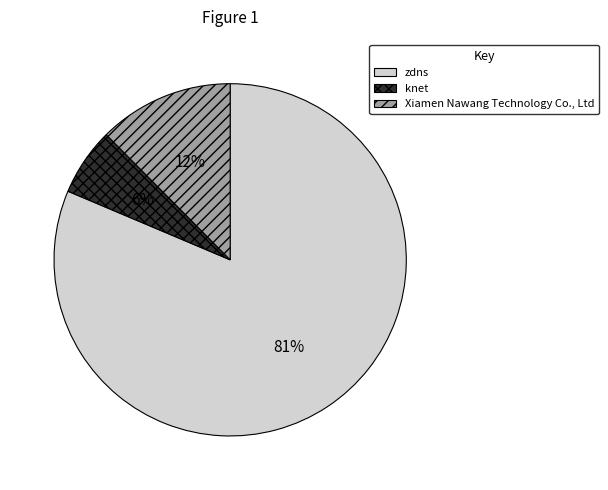

What percentage is the Xiamen Nawang Technology Co., Ltd slice, to the nearest percent?

12%